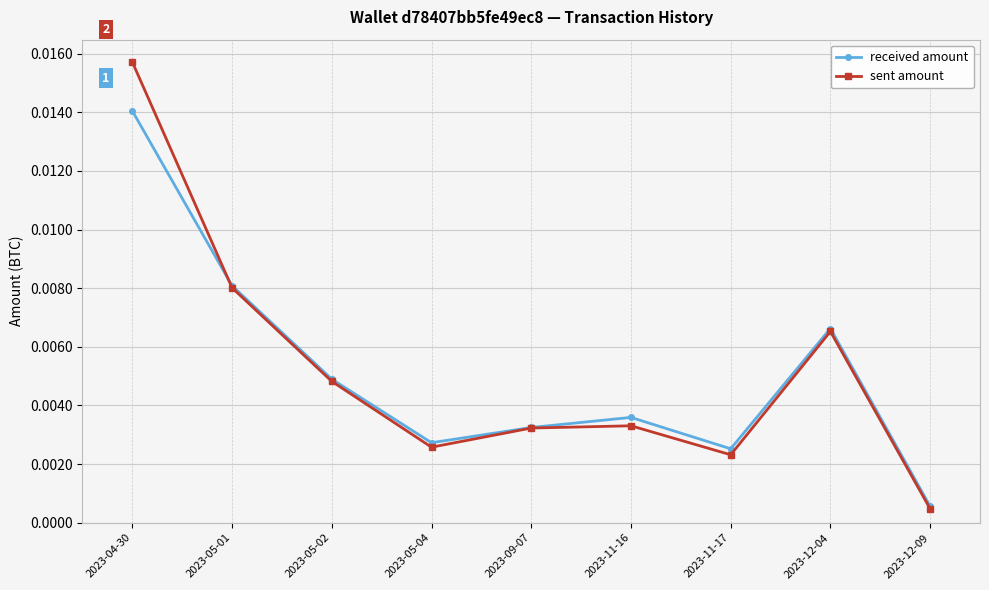

Rank the series by their maximum value, from lowest to highest.

received amount, sent amount